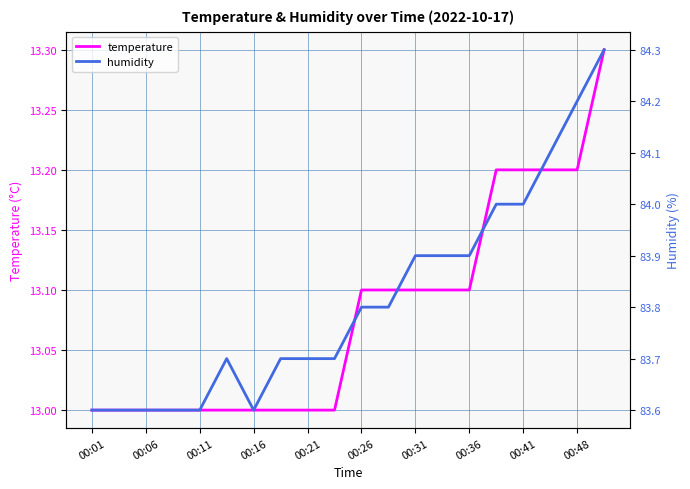

Is it true that temperature equals 13.1 at 00:36?

True